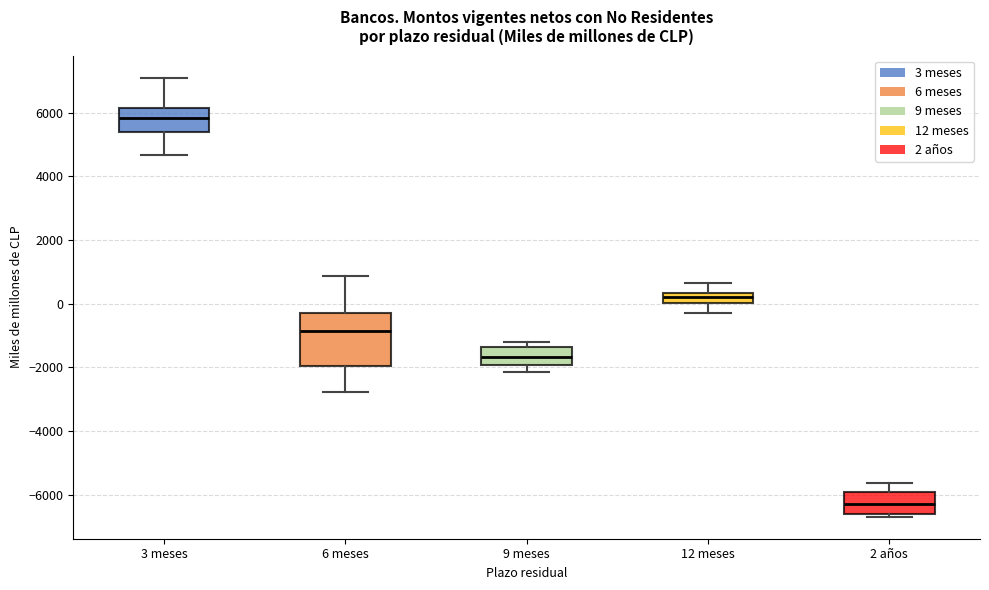

Where is the upper edge of the box for 3 meses on the y-axis? The values are not printed on the chart, so give them approximately, as read against the axis.

6200